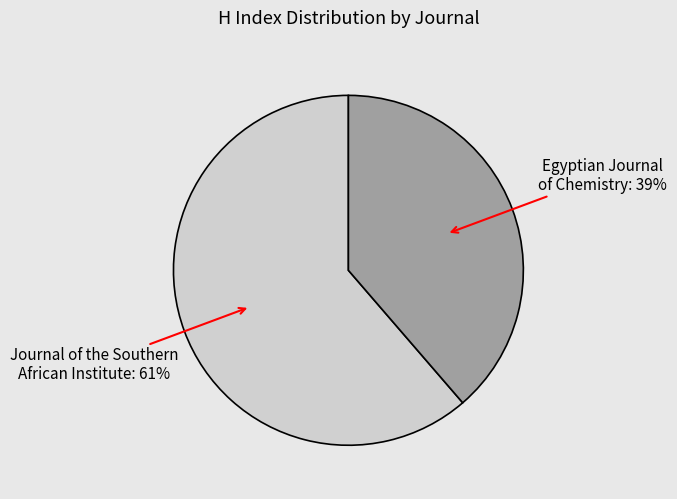

How many segments does this pie chart have?

2